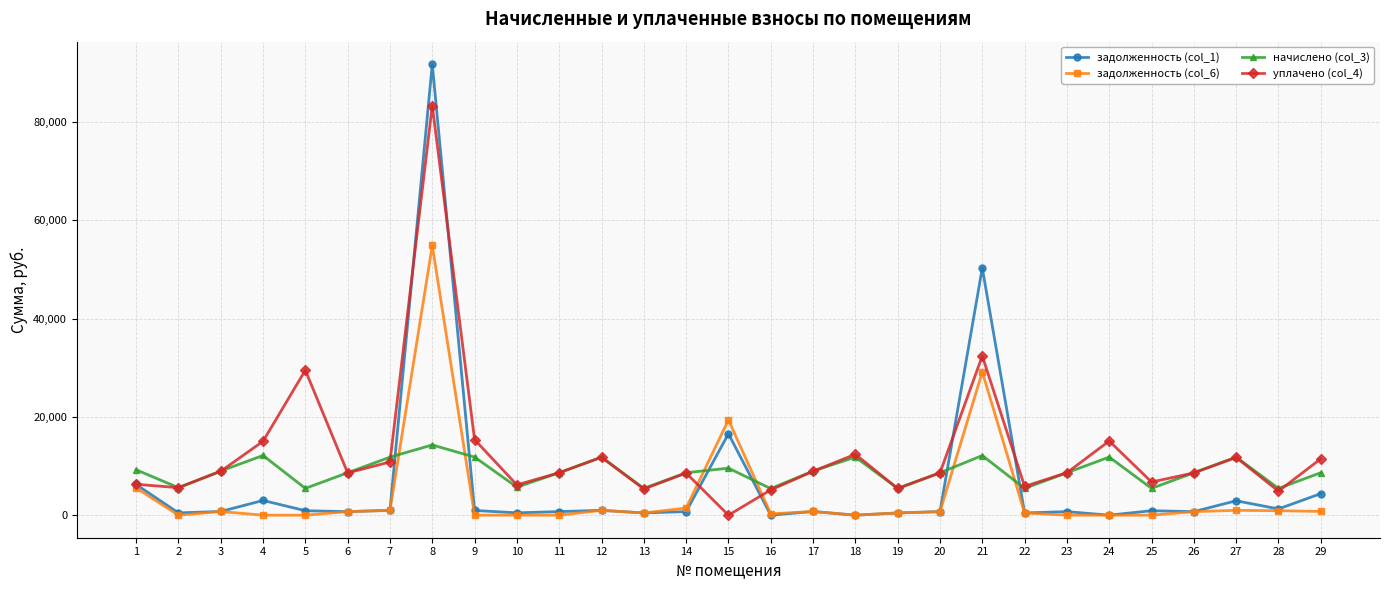

What value does the задолженность (col_1) series have at 12?

985.5